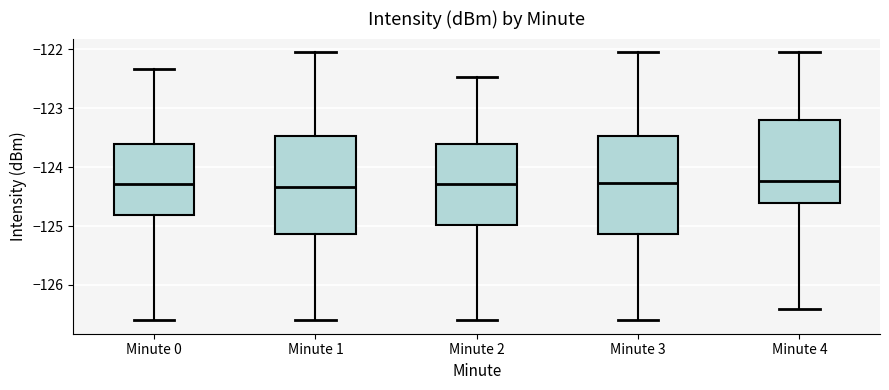

Reading left to right, transcribe this box plot: for each box, give where its median line is, the range the box spans, and where its two whiskers end, as read against the y-axis. The values are not printed on the chart, so give them approximately, as read against the axis.

Minute 0: median -124.3, box -124.8 to -123.6, whiskers -126.6 to -122.3
Minute 1: median -124.3, box -125.1 to -123.5, whiskers -126.6 to -122.0
Minute 2: median -124.3, box -125.0 to -123.6, whiskers -126.6 to -122.5
Minute 3: median -124.3, box -125.1 to -123.5, whiskers -126.6 to -122.0
Minute 4: median -124.2, box -124.6 to -123.2, whiskers -126.4 to -122.0